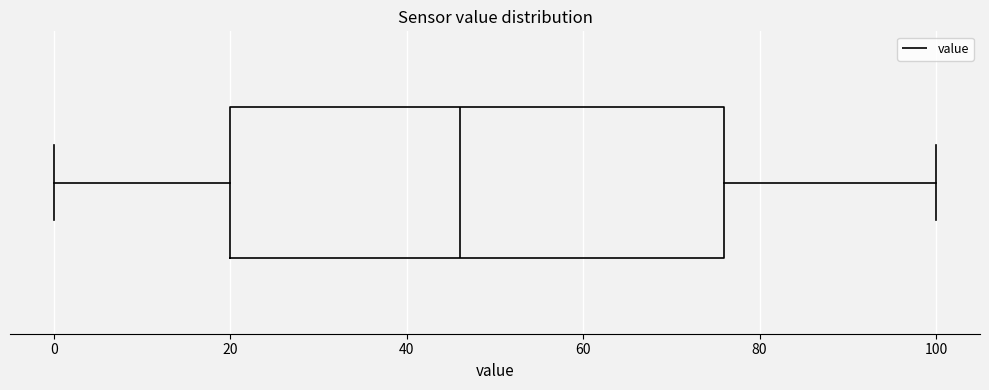

Transcribe this box plot: give where the median line is, the range the box spans, and where the two whiskers end, as read against the x-axis. The values are not printed on the chart, so give them approximately, as read against the axis.

median 46, box 20 to 76, whiskers 0 to 100